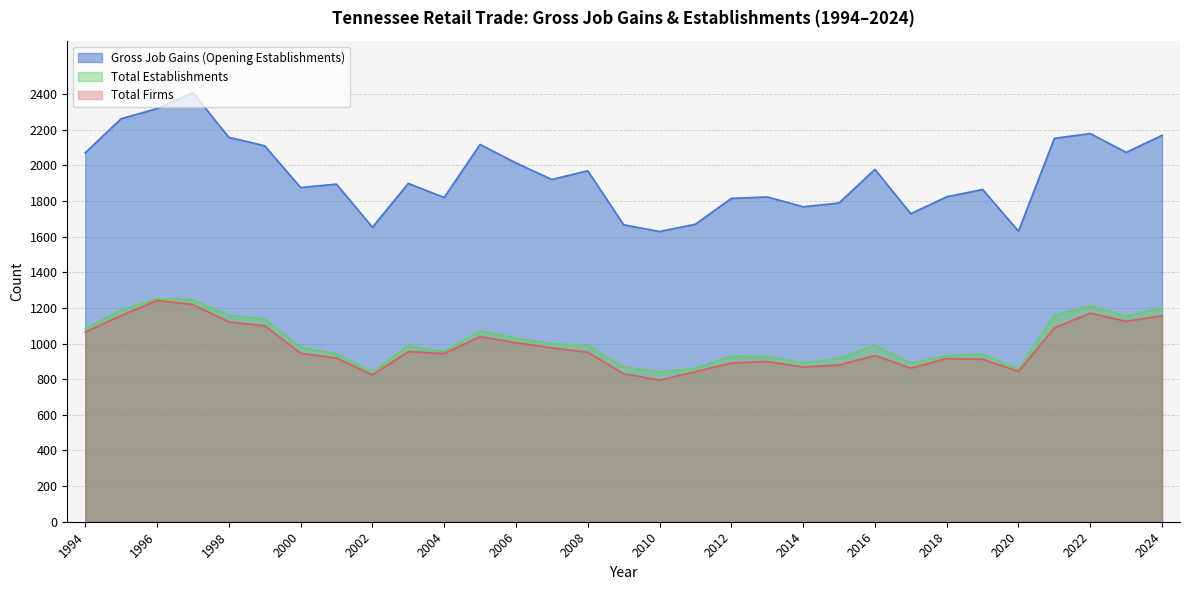

What is the average value of the Gross Job Gains (Opening Establishments) series?

1944